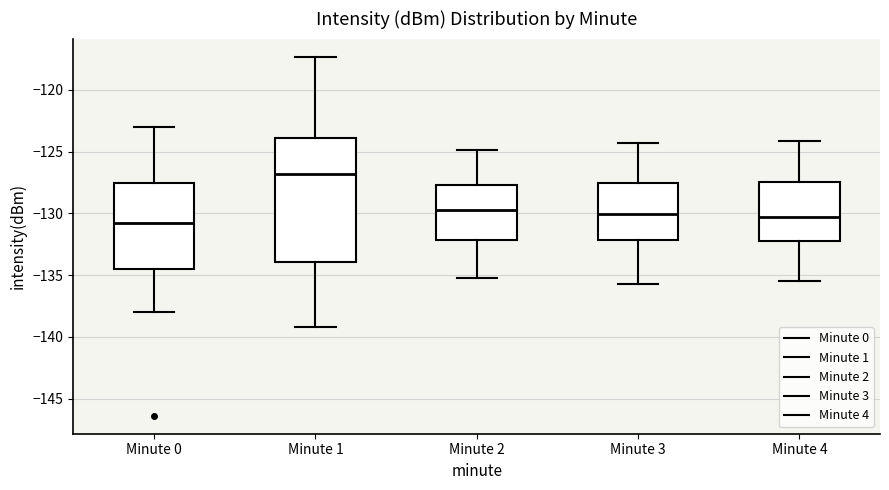

Which box's median line is the highest?

Minute 1